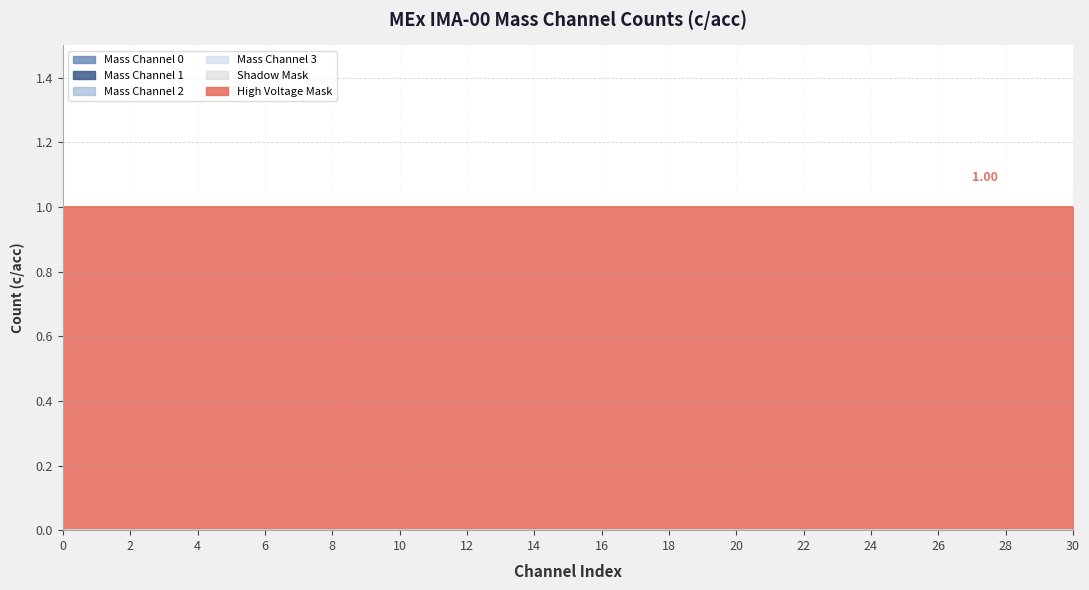

Reading right to left, transcribe all the data shown in this chart.

Mass Channel 0: 30=0	28=0	26=0	24=0	22=0	20=0	18=0	16=0	14=0	12=0	10=0	8=0	6=0	4=0	2=0	0=0
Mass Channel 1: 30=0	28=0	26=0	24=0	22=0	20=0	18=0	16=0	14=0	12=0	10=0	8=0	6=0	4=0	2=0	0=0
Mass Channel 2: 30=0	28=0	26=0	24=0	22=0	20=0	18=0	16=0	14=0	12=0	10=0	8=0	6=0	4=0	2=0	0=0
Mass Channel 3: 30=0	28=0	26=0	24=0	22=0	20=0	18=0	16=0	14=0	12=0	10=0	8=0	6=0	4=0	2=0	0=0
Shadow Mask: 30=0	28=0	26=0	24=0	22=0	20=0	18=0	16=0	14=0	12=0	10=0	8=0	6=0	4=0	2=0	0=0
High Voltage Mask: 30=1	28=1	26=1	24=1	22=1	20=1	18=1	16=1	14=1	12=1	10=1	8=1	6=1	4=1	2=1	0=1